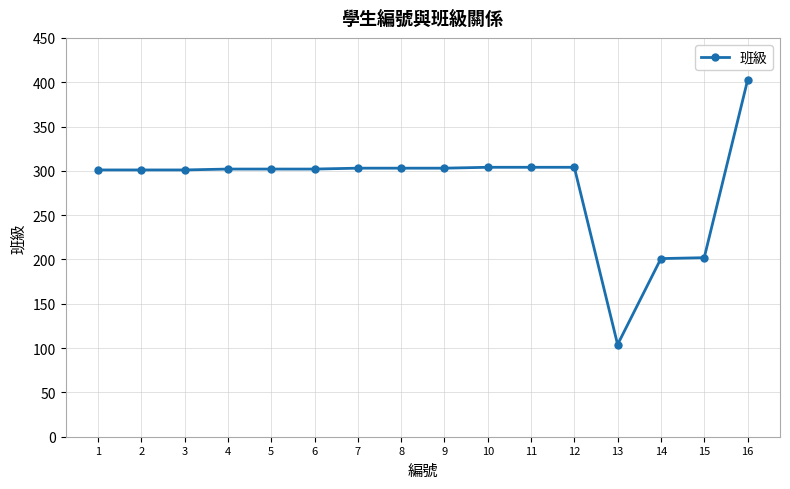

Which has a higher value, 9 or 16?

16